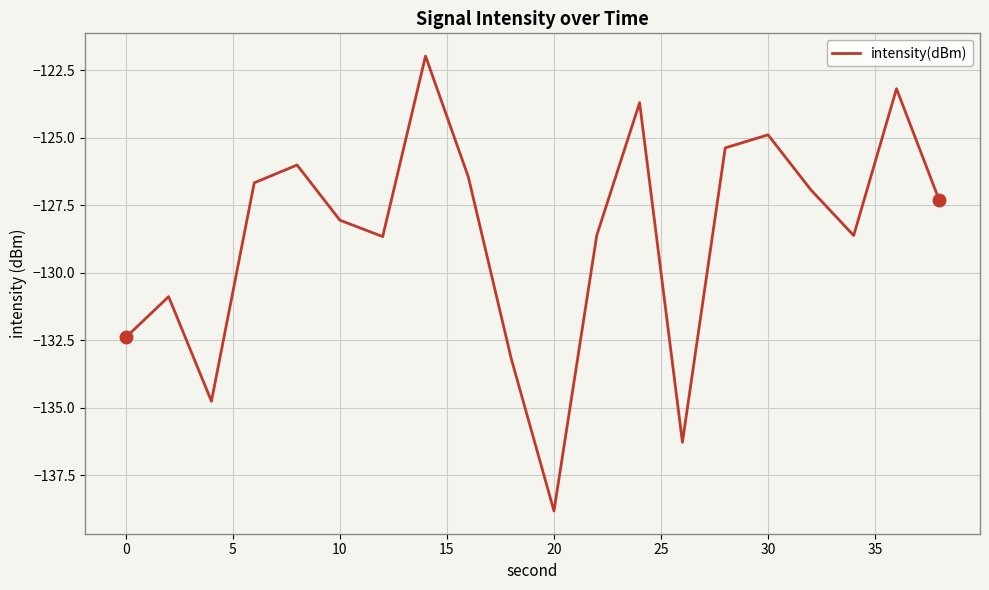

What is the smallest value displayed?

-138.8